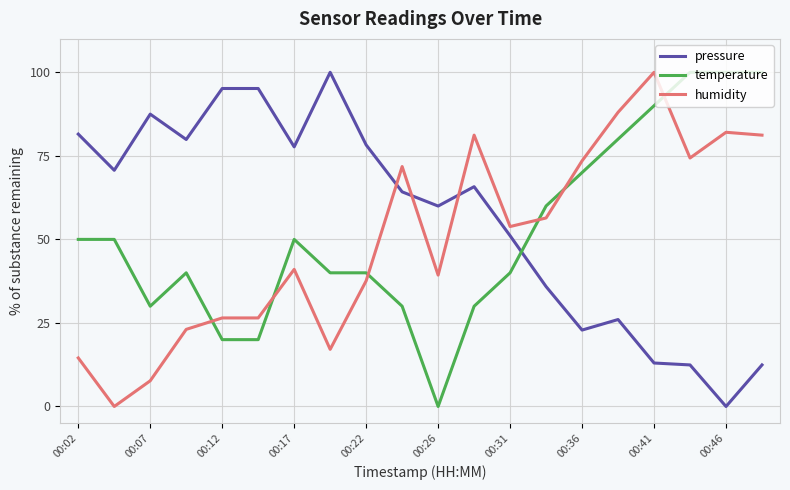

What is the difference between the maximum and minimum values in the humidity series?

100.0